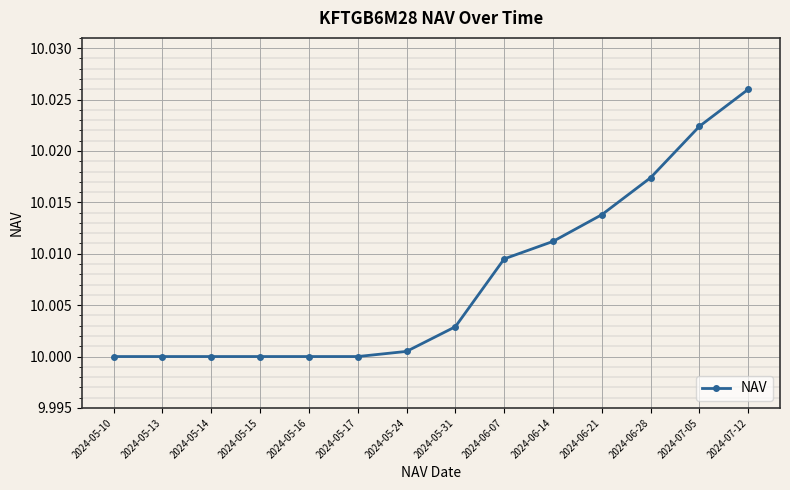

What position from the right is 2024-05-10?

14